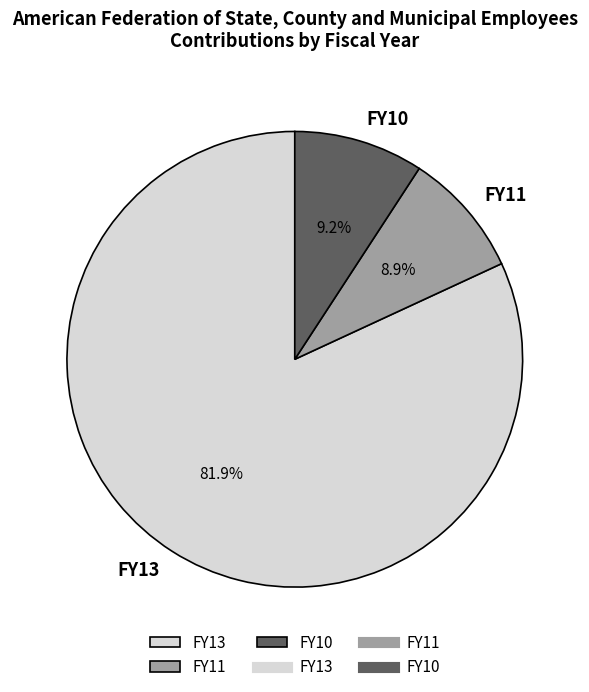

Combined, what portion of the pie is FY10 and FY13?

91.1%